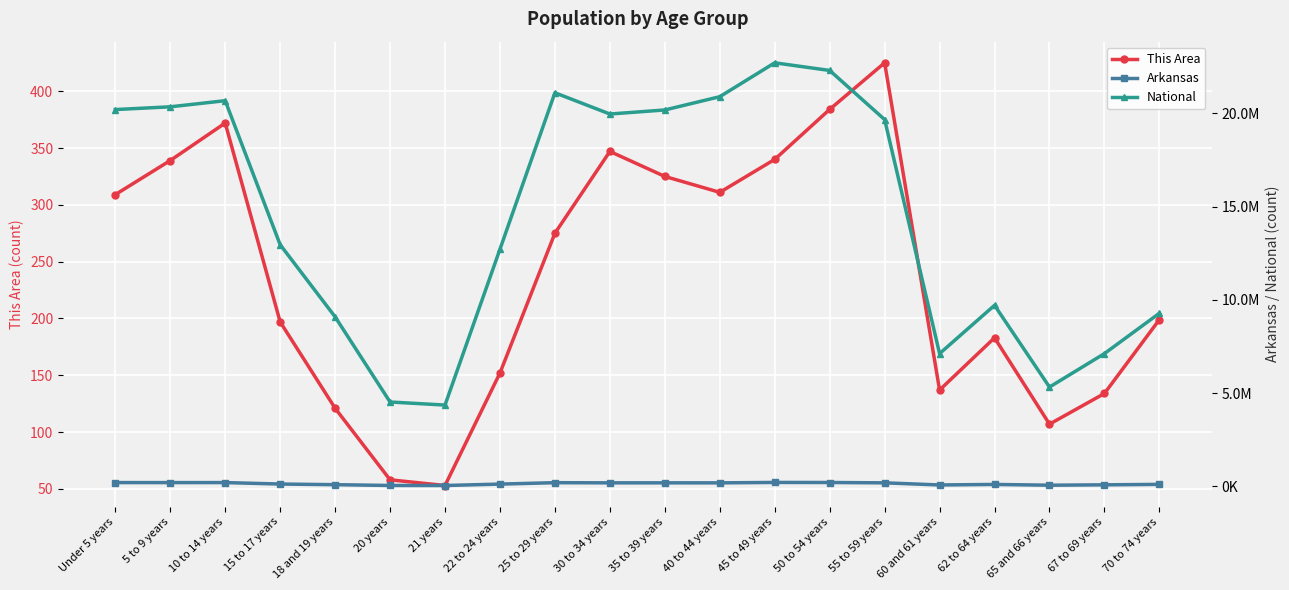

At which category is the sum across all series the highest?

45 to 49 years